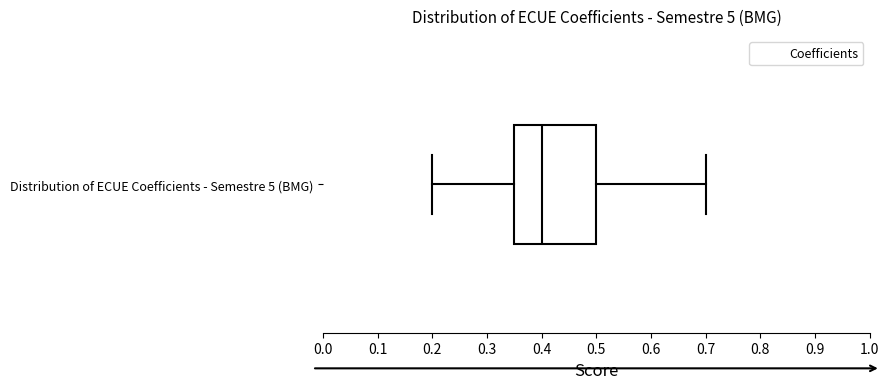

Read this box plot against the x-axis: the position of the median line, the range covered by the box, and the ends of both whiskers. The values are not printed on the chart, so give them approximately, as read against the axis.

median 0.40, box 0.35 to 0.50, whiskers 0.20 to 0.70